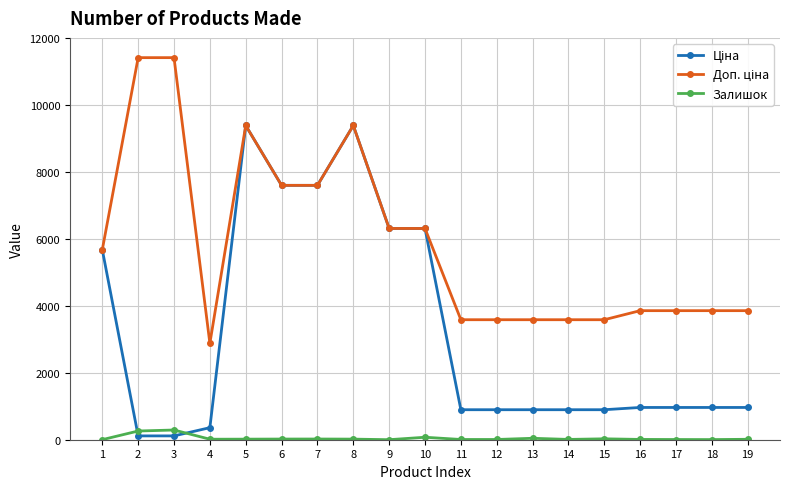

Where is Залишок nearest to the value 145?

10